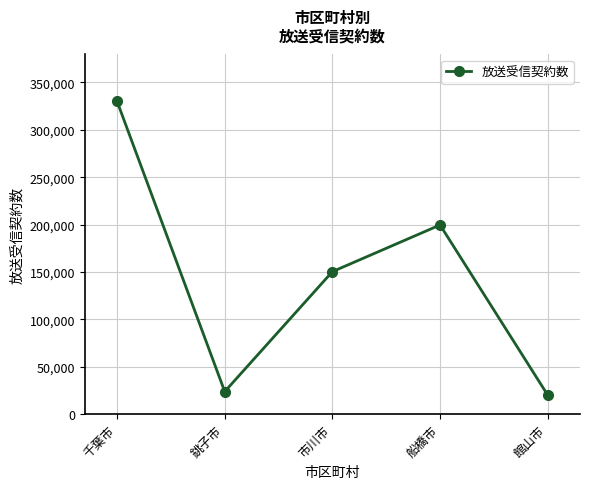

True or false: the data shows 8638 at 銚子市.

False